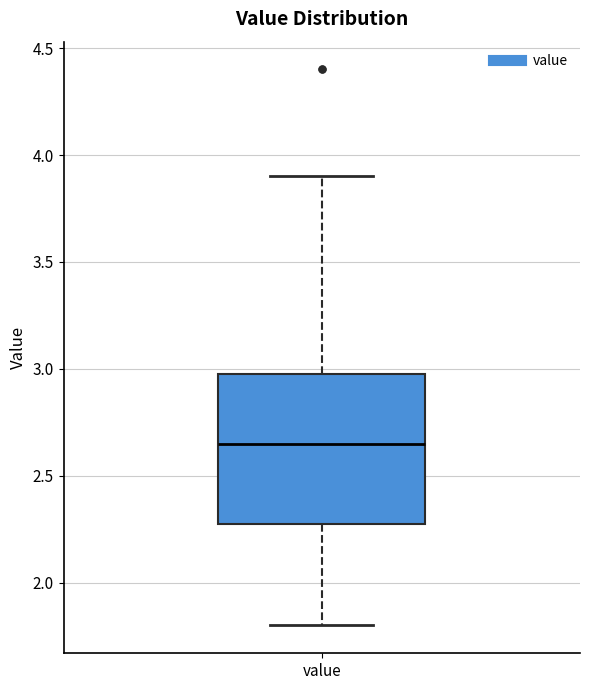

Transcribe this box plot: give where the median line is, the range the box spans, and where the two whiskers end, as read against the y-axis. The values are not printed on the chart, so give them approximately, as read against the axis.

median 2.65, box 2.30 to 3.00, whiskers 1.80 to 3.90